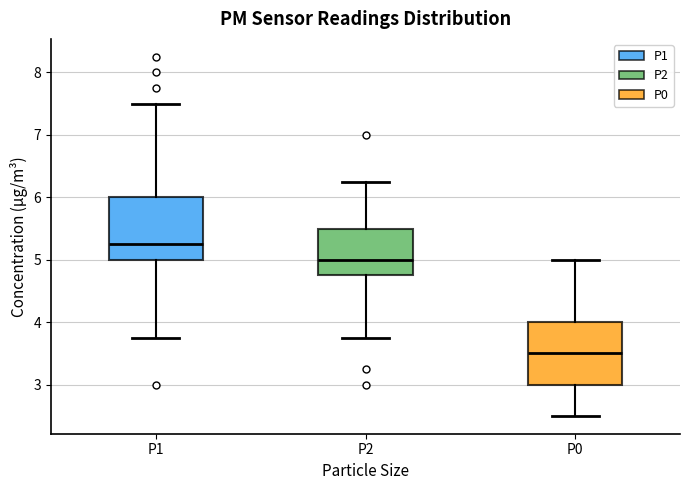

Which box's median line is the lowest?

P0